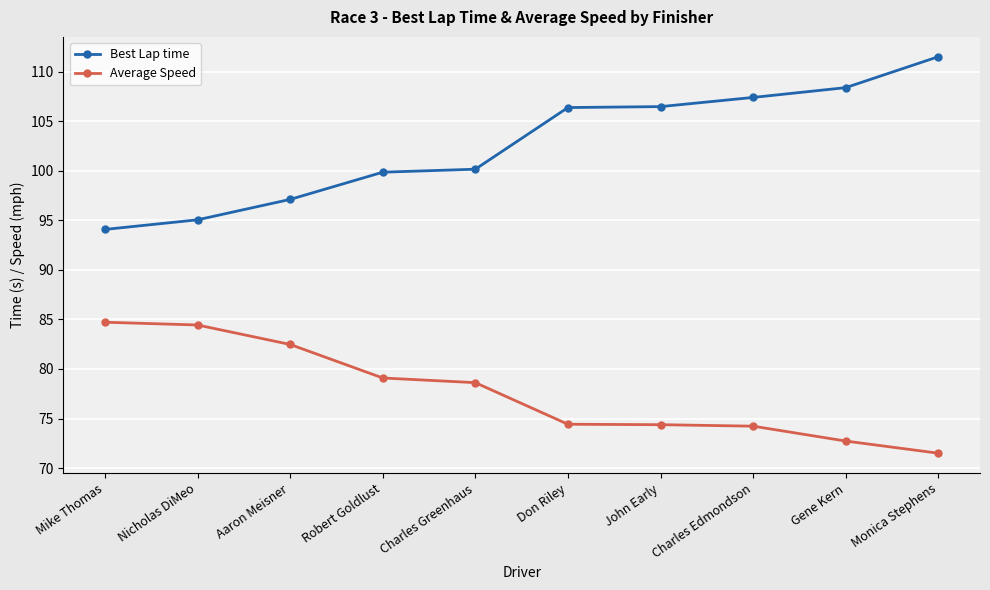

True or false: Average Speed and Best Lap time cross at least once.

False